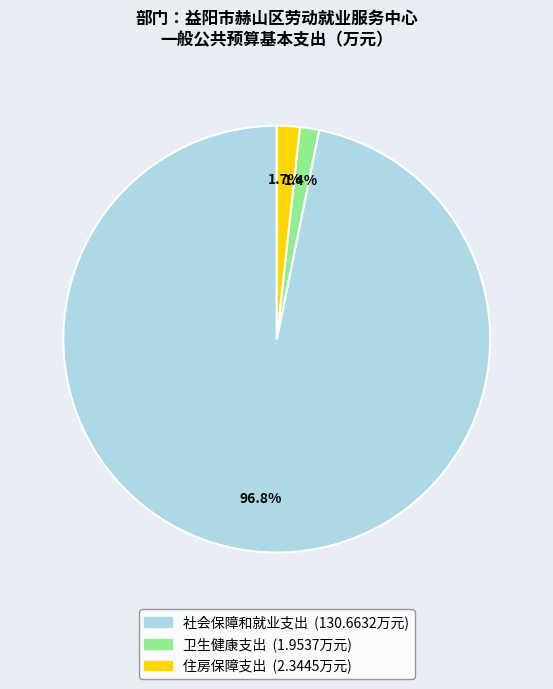

How much of the chart is everything except 卫生健康支出?

98.6%